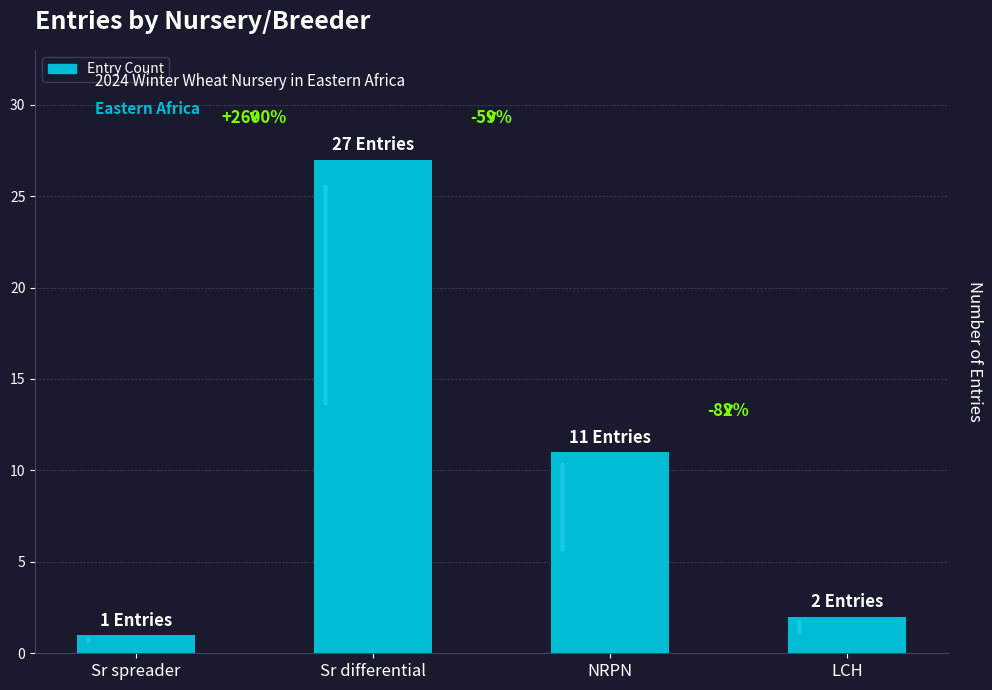

The value at NRPN is 19. True or false?

False